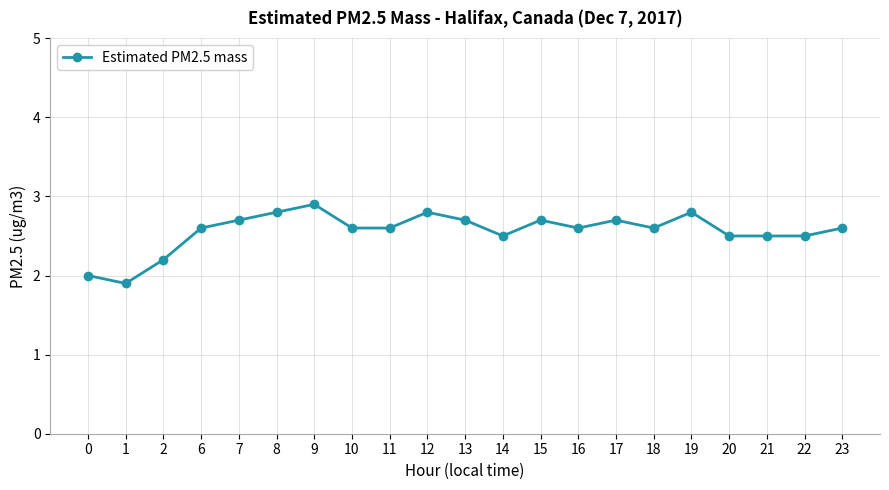

Read the value at 11.

2.6